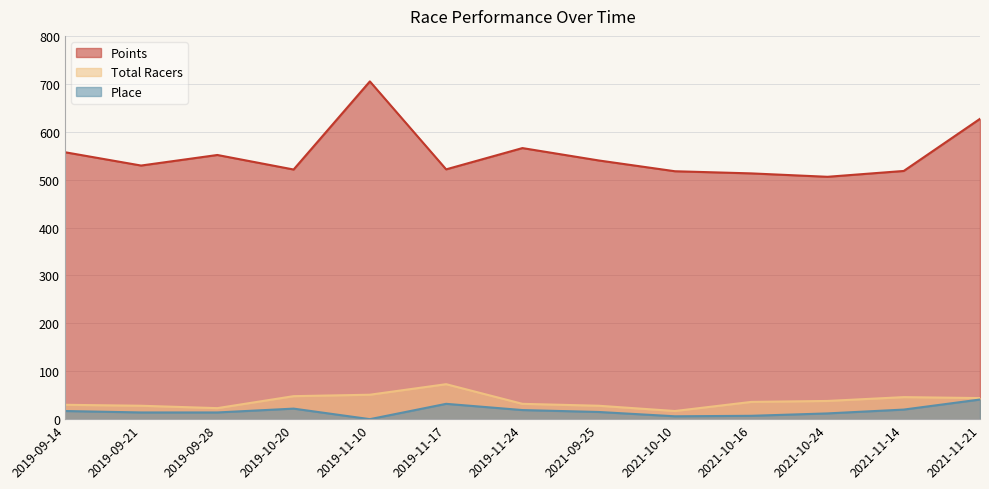

Reading left to right, transcribe all the data shown in this chart.

Points: 557.2	529.4	551.4	521.1	705.0	521.4	565.8	540.0	517.5	513.0	505.9	518.1	626.9
Total Racers: 30.0	28.0	23.0	48.0	51.0	73.0	32.0	28.0	17.0	36.0	38.0	46.0	44.0
Place: 17.0	14.0	14.0	22.0	0.0	32.0	19.0	15.0	6.0	7.0	12.0	20.0	41.0